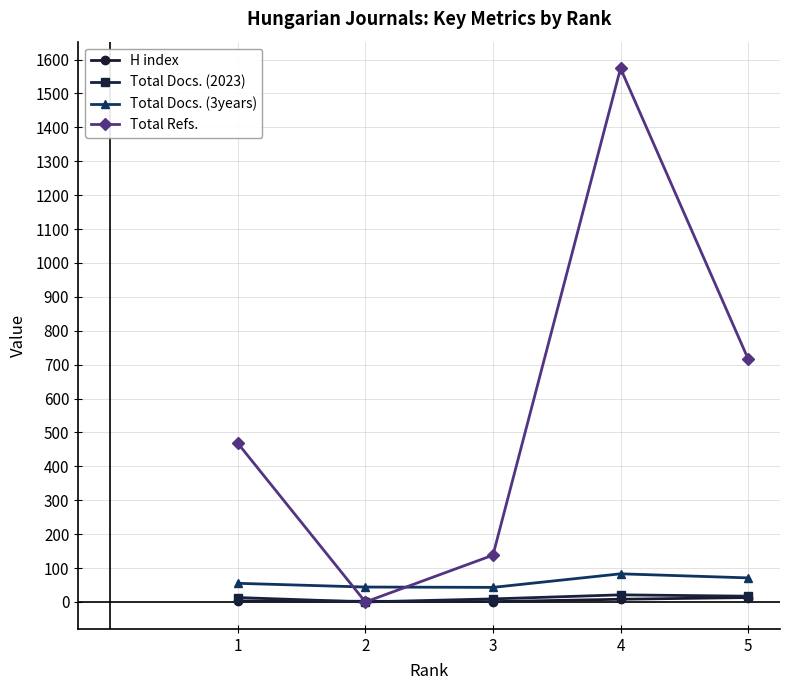

How many distinct data groups are displayed?

4